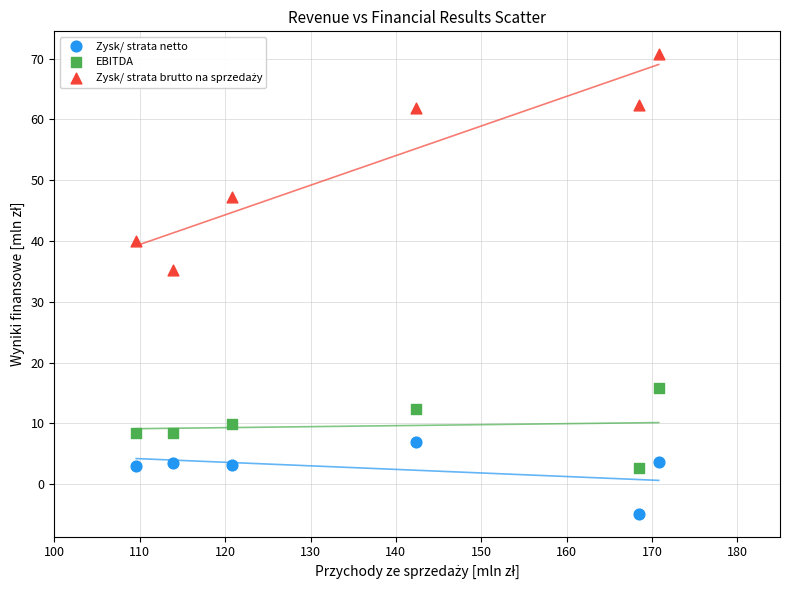

Which series reaches the minimum Y coordinate?

Zysk/ strata netto